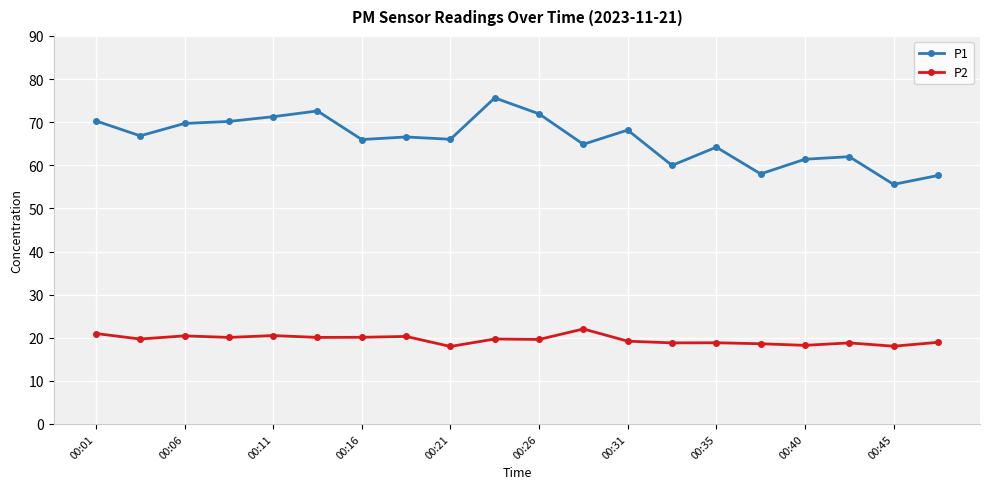

Does the chart have visible grid lines?

Yes